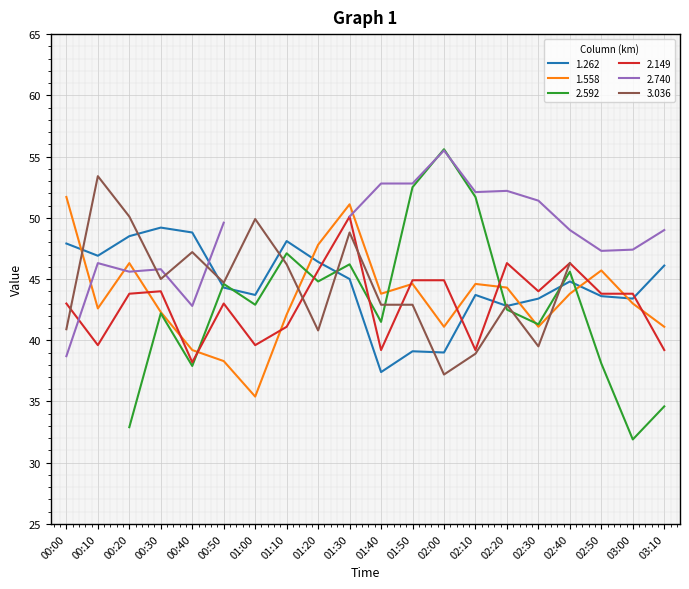

True or false: 2.149 has a value of 82.1 at 02:40.

False